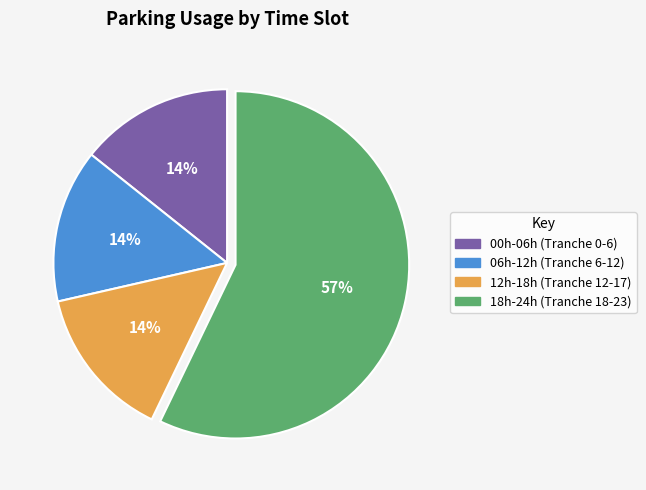

To the nearest percent, what is the difference between the largest and smallest slice percentages?

43%